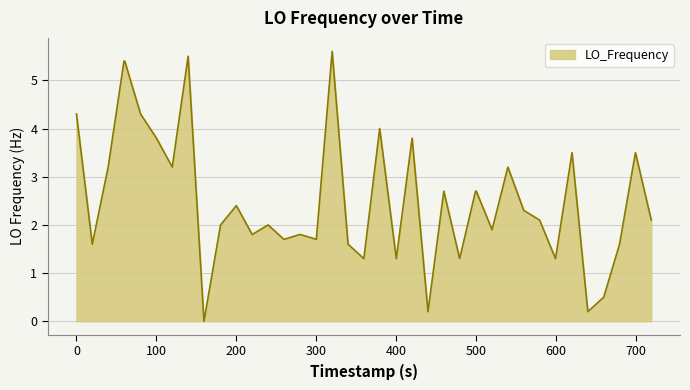

What is the difference between the maximum and minimum values?

5.6